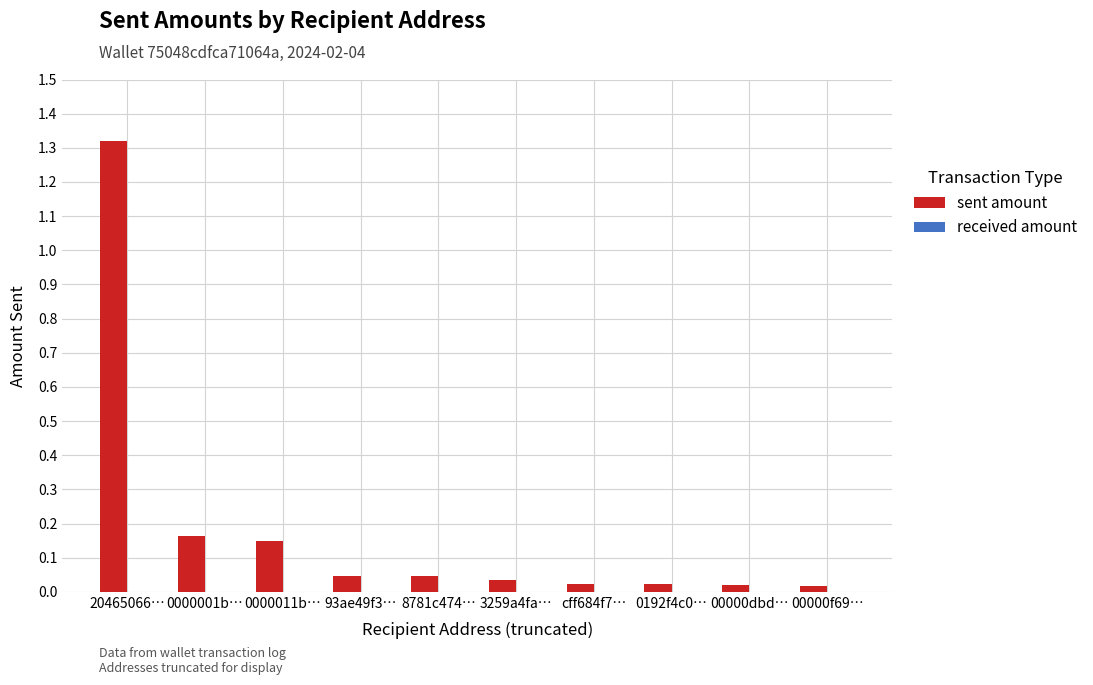

What is the label of the 7th bar from the right?

93ae49f3…